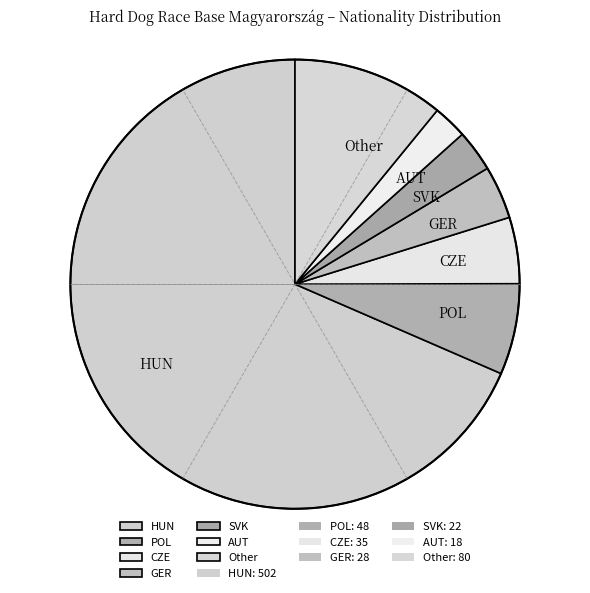

Which has a higher value, SVK or HUN?

HUN